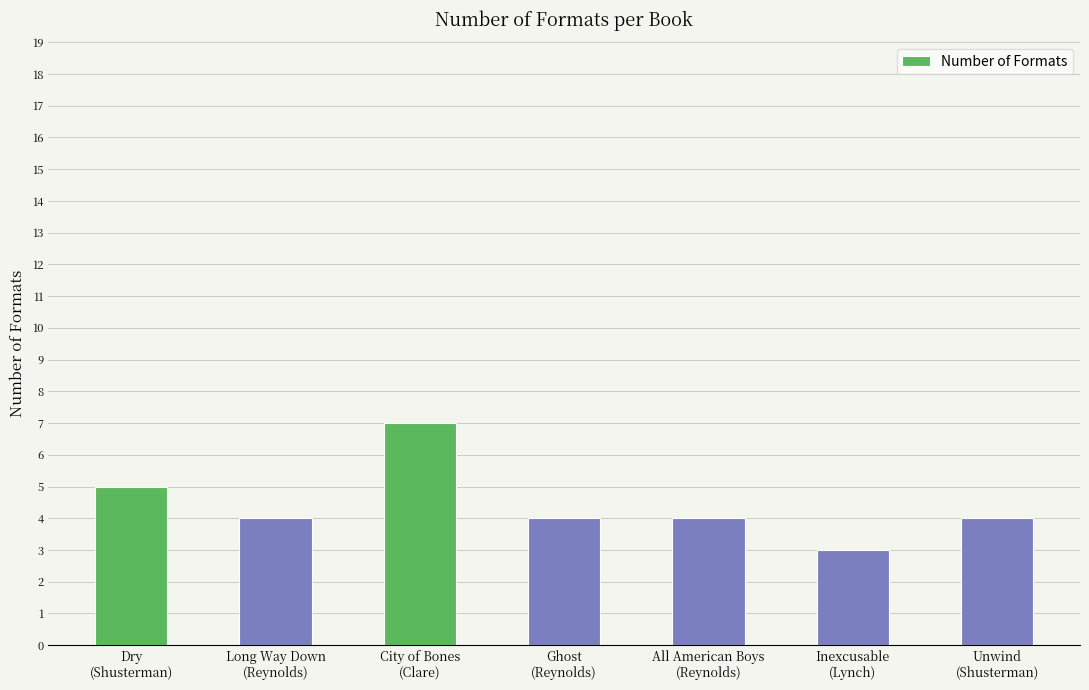

What is the minimum value shown in the chart?

3